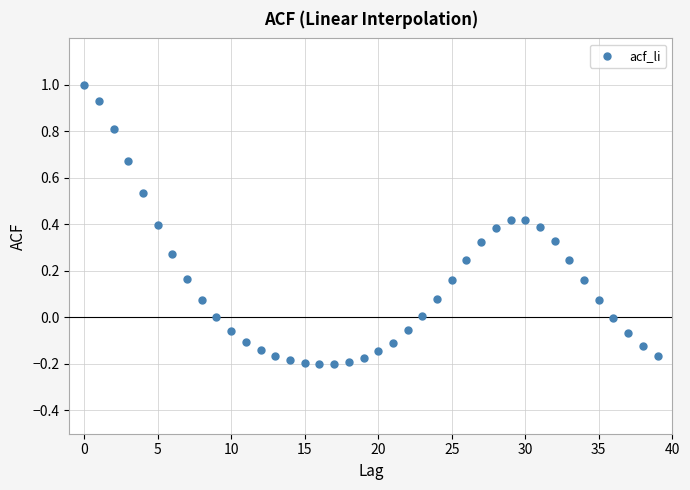

What is the range of Y values (max minus min)?

1.2